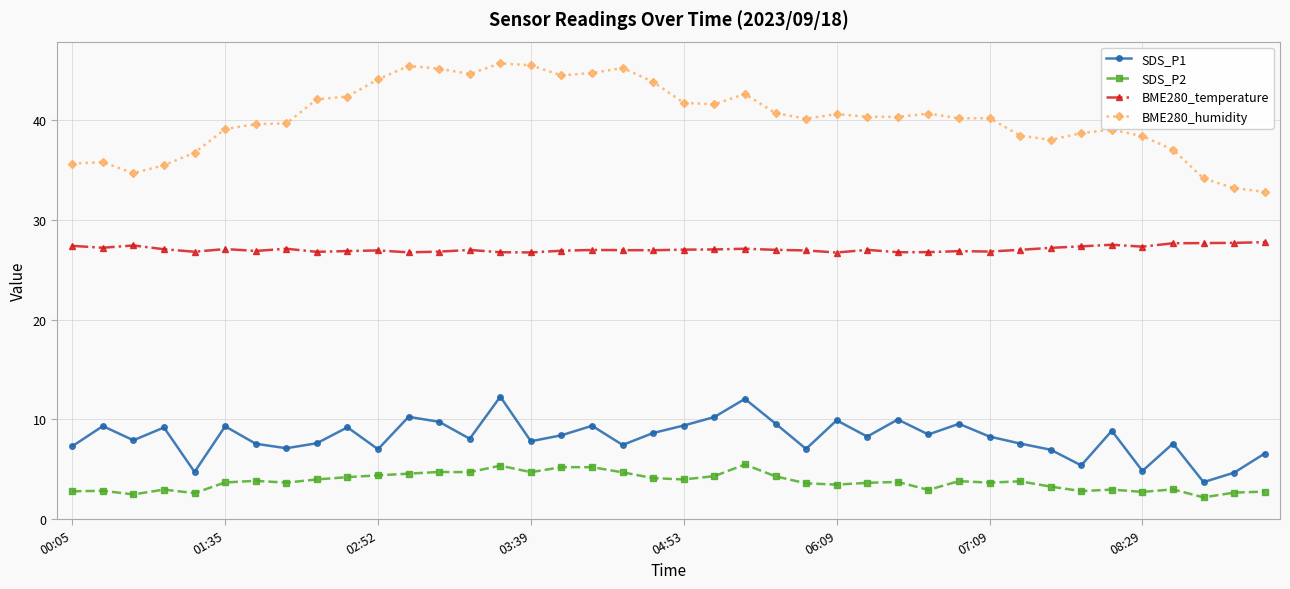

What is the value of the BME280_temperature point at the 21st from the left?

27.0